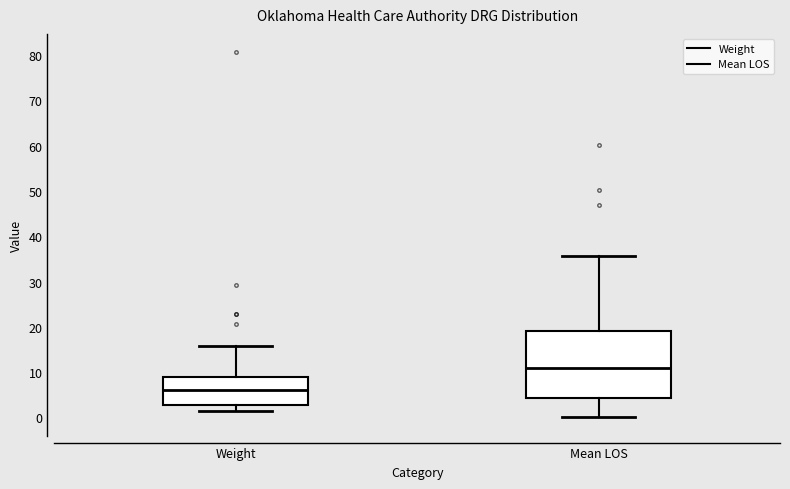

Reading left to right, read every box against the y-axis: the position of its median line, the range the box covers, and the ends of its whiskers. The values are not printed on the chart, so give them approximately, as read against the axis.

Weight: median 6, box 3 to 9, whiskers 1 to 16
Mean LOS: median 11, box 4 to 19, whiskers 0 to 36